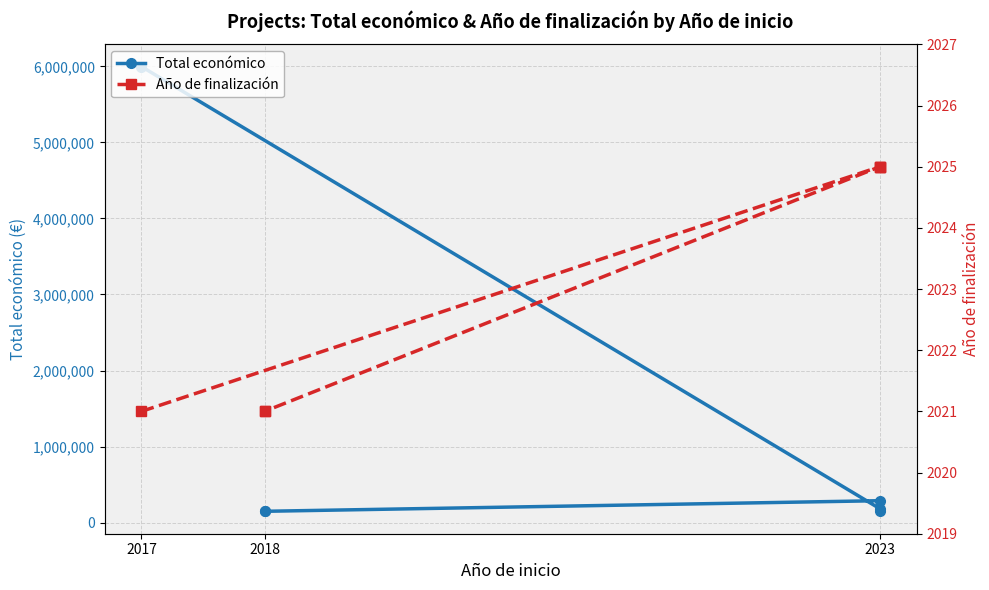

How many lines are shown in the chart?

2